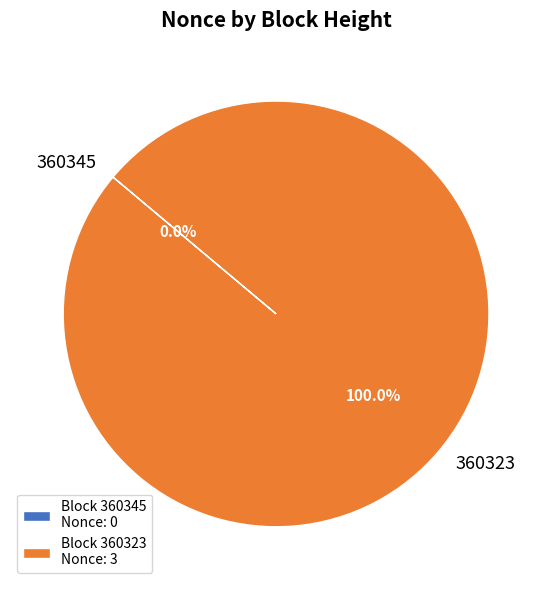

What percentage is the 360323 slice, to the nearest percent?

100%